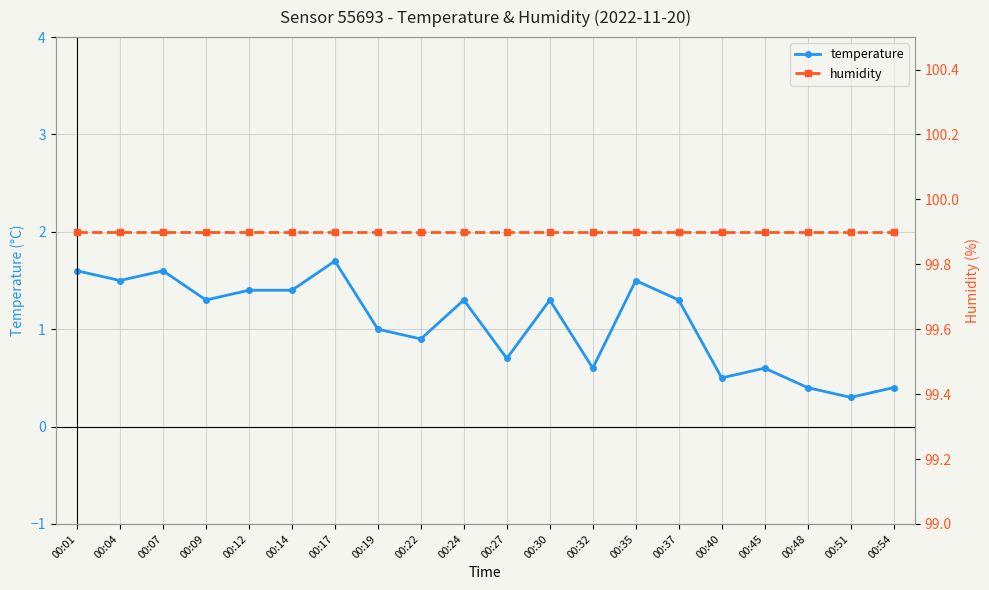

Where does the temperature series first go above 1?

00:01